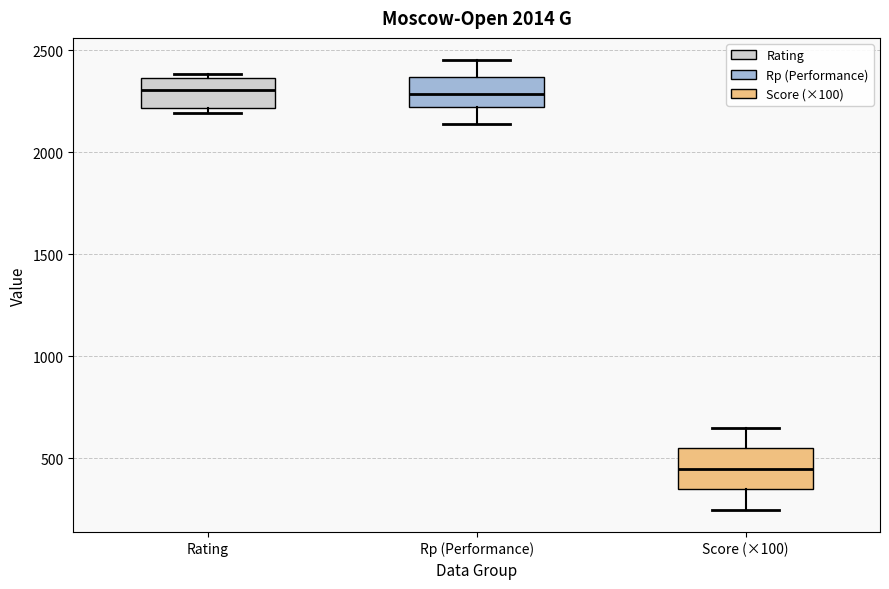

Reading left to right, read every box against the y-axis: the position of its median line, the range the box covers, and the ends of its whiskers. The values are not printed on the chart, so give them approximately, as read against the axis.

Rating: median 2300, box 2200 to 2350, whiskers 2200 (just below the box's lower edge) to 2400
Rp (Performance): median 2300, box 2200 to 2350, whiskers 2150 to 2450
Score (×100): median 450, box 350 to 550, whiskers 250 to 650